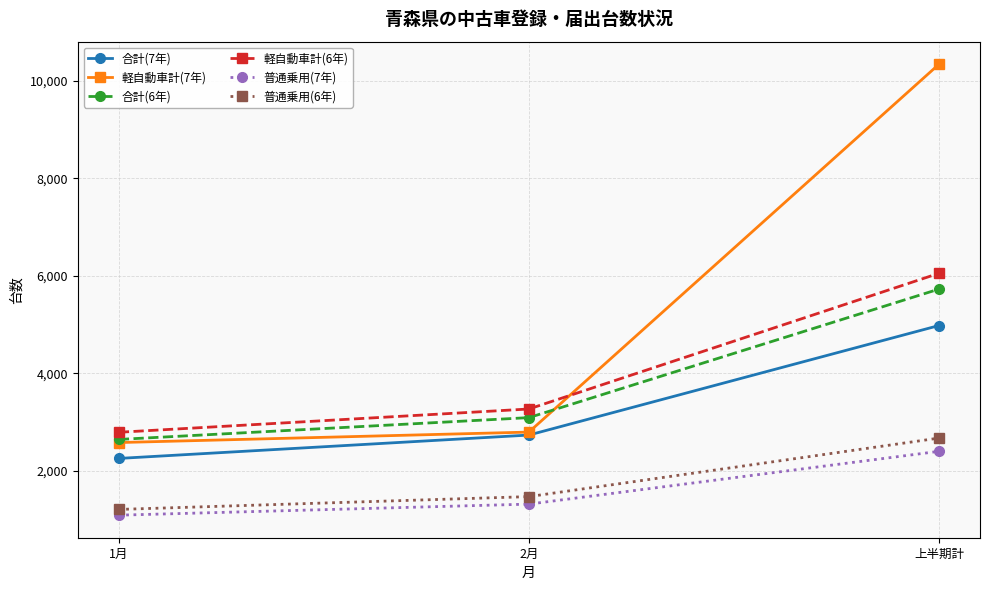

Reading right to left, what are all the values shown in this chart?

合計(7年): 4978	2729	2249
軽自動車計(7年): 10343	2790	2575
合計(6年): 5726	3087	2639
軽自動車計(6年): 6050	3264	2786
普通乗用(7年): 2395	1311	1084
普通乗用(6年): 2667	1465	1202